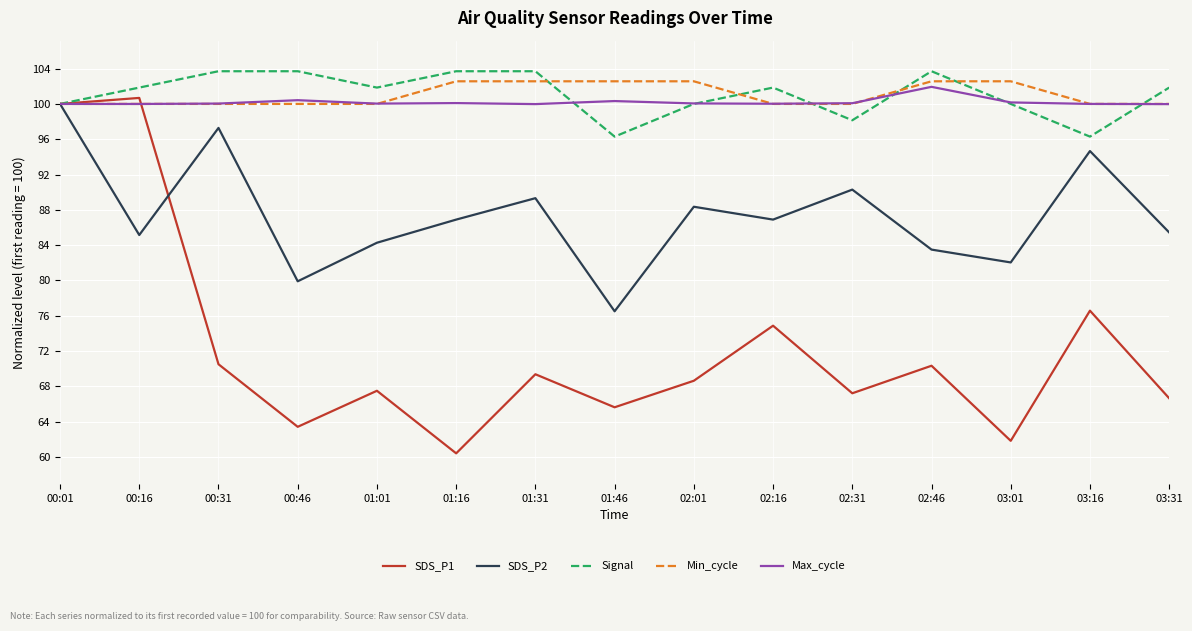

What position from the right is 00:01?

15